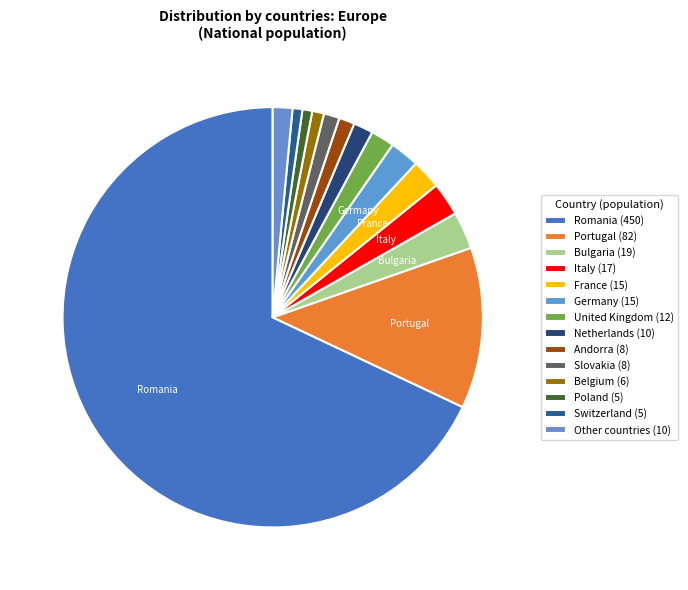

True or false: Portugal accounts for 12% of the total.

True